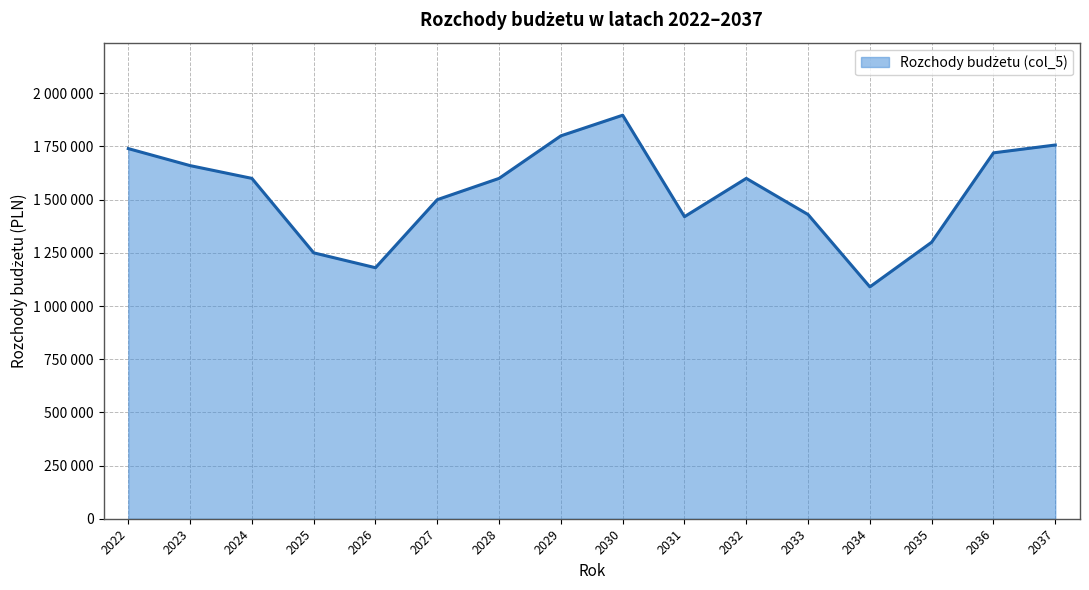

Does the chart have visible grid lines?

Yes